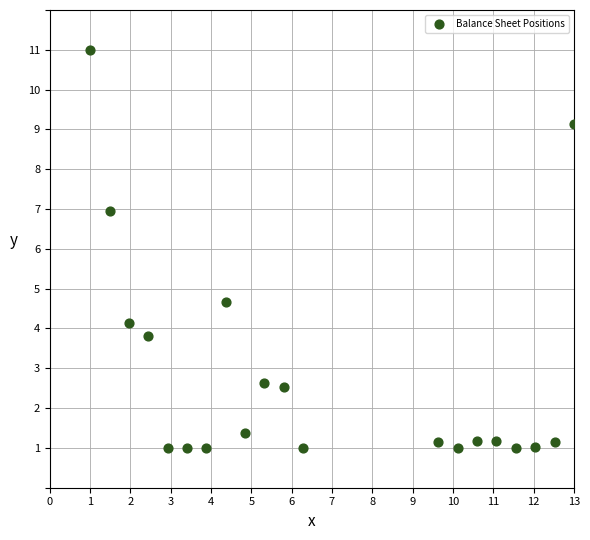

What Y value in the scatter plot is closest to 6?

7.0